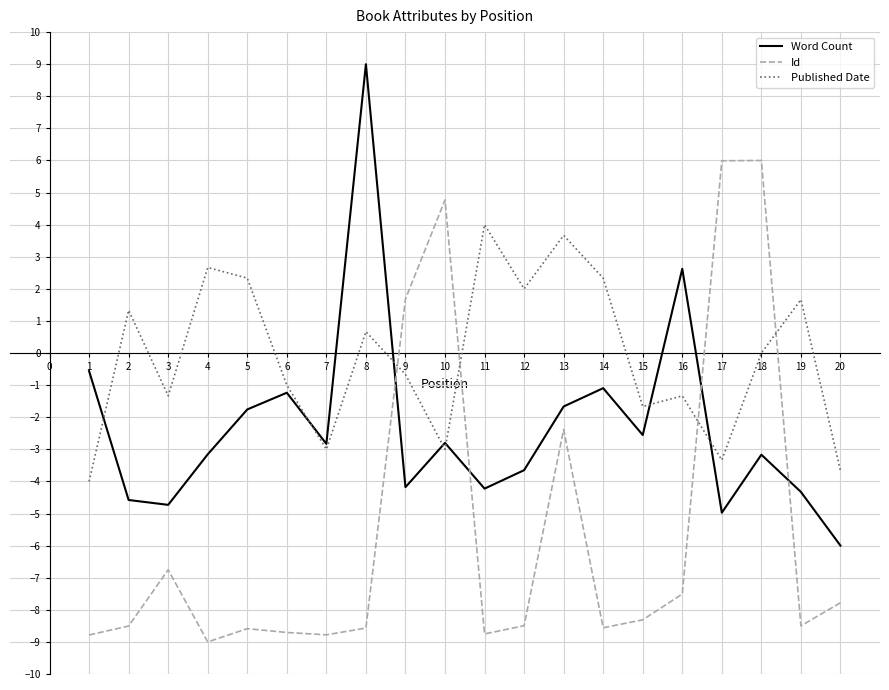

Rank the series by their maximum value, from highest to lowest.

Word Count, Id, Published Date